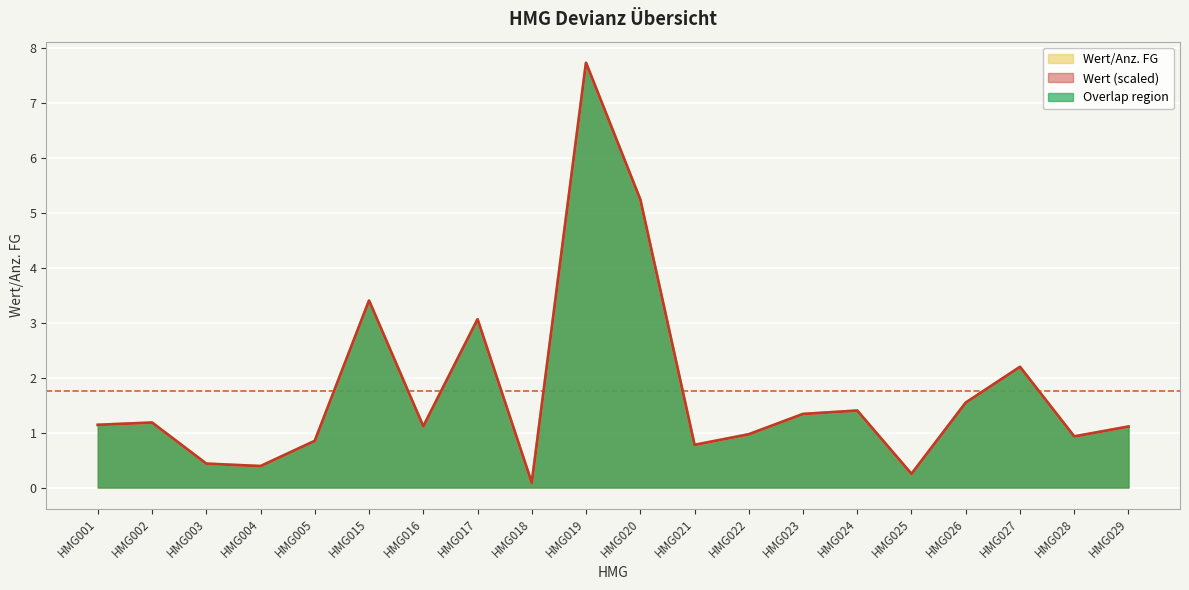

After their last crossing, which series has the higher values: Wert (scaled) or Wert/Anz. FG?

Wert/Anz. FG